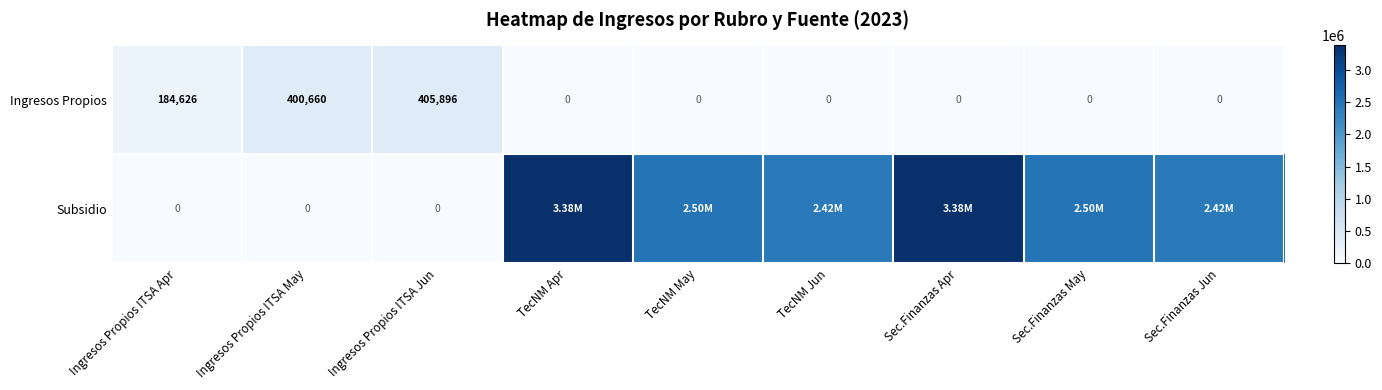

Between Ingresos Propios ITSA Jun and Sec.Finanzas May, which is larger?

Ingresos Propios ITSA Jun